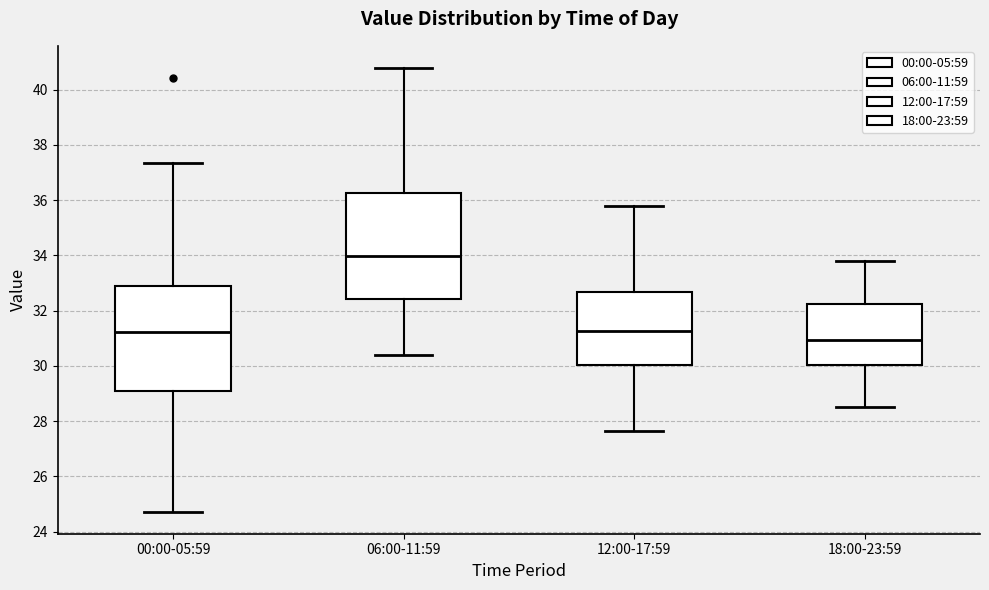

Reading left to right, read every box against the y-axis: the position of its median line, the range the box covers, and the ends of its whiskers. The values are not printed on the chart, so give them approximately, as read against the axis.

00:00-05:59: median 31.2, box 29.2 to 32.8, whiskers 24.8 to 37.4
06:00-11:59: median 34.0, box 32.4 to 36.2, whiskers 30.4 to 40.8
12:00-17:59: median 31.2, box 30.0 to 32.6, whiskers 27.6 to 35.8
18:00-23:59: median 31.0, box 30.0 to 32.2, whiskers 28.6 to 33.8